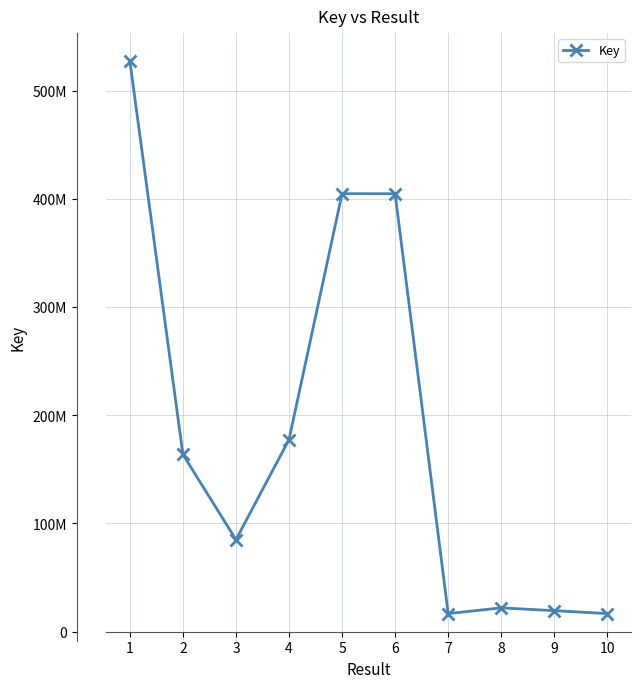

Reading left to right, transcribe all the data shown in this chart.

527514935	163852835	85045711	177496199	404754695	404714337	16754911	22036928	19476976	16764178